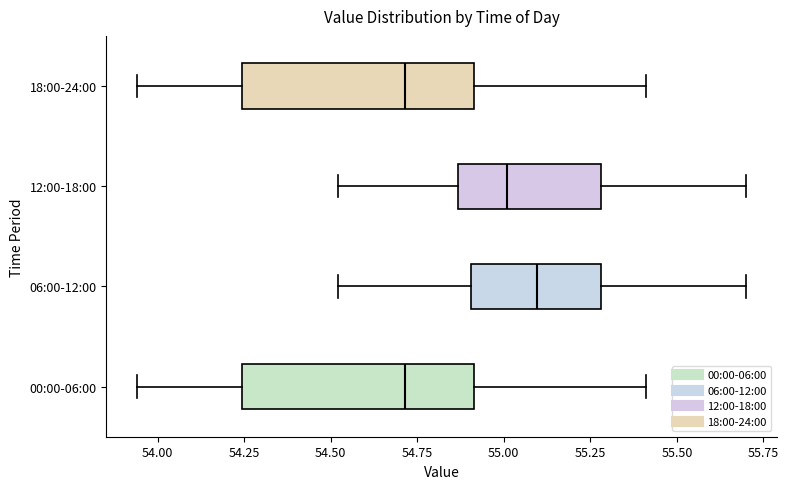

Reading bottom to top, transcribe this box plot: for each box, give where its median line is, the range the box spans, and where its two whiskers end, as read against the x-axis. The values are not printed on the chart, so give them approximately, as read against the axis.

00:00-06:00: median 54.70, box 54.25 to 54.90, whiskers 53.95 to 55.40
06:00-12:00: median 55.10, box 54.90 to 55.30, whiskers 54.50 to 55.70
12:00-18:00: median 55.00, box 54.85 to 55.30, whiskers 54.50 to 55.70
18:00-24:00: median 54.70, box 54.25 to 54.90, whiskers 53.95 to 55.40